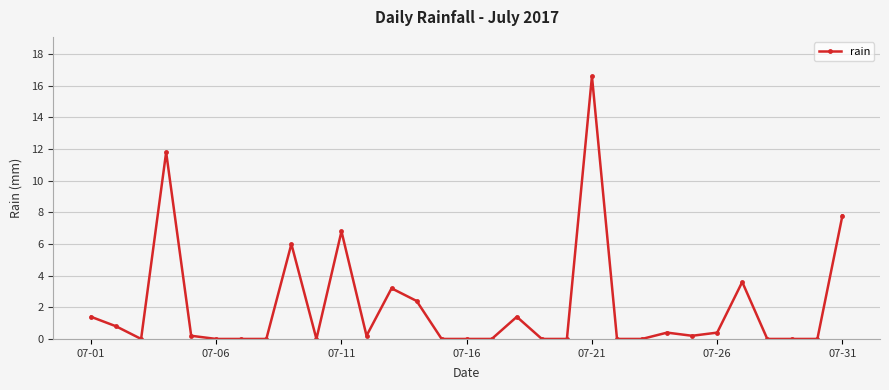

What is the maximum value shown in the chart?

16.6